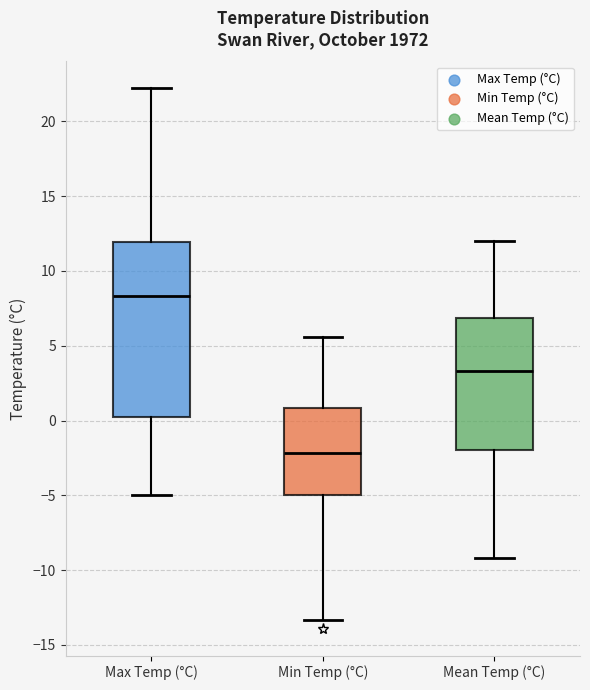

Reading left to right, read every box against the y-axis: the position of its median line, the range the box covers, and the ends of its whiskers. The values are not printed on the chart, so give them approximately, as read against the axis.

Max Temp (°C): median 8.5, box 0.5 to 12.0, whiskers -5.0 to 22.0
Min Temp (°C): median -2.0, box -5.0 to 1.0, whiskers -13.5 to 5.5
Mean Temp (°C): median 3.5, box -2.0 to 7.0, whiskers -9.0 to 12.0